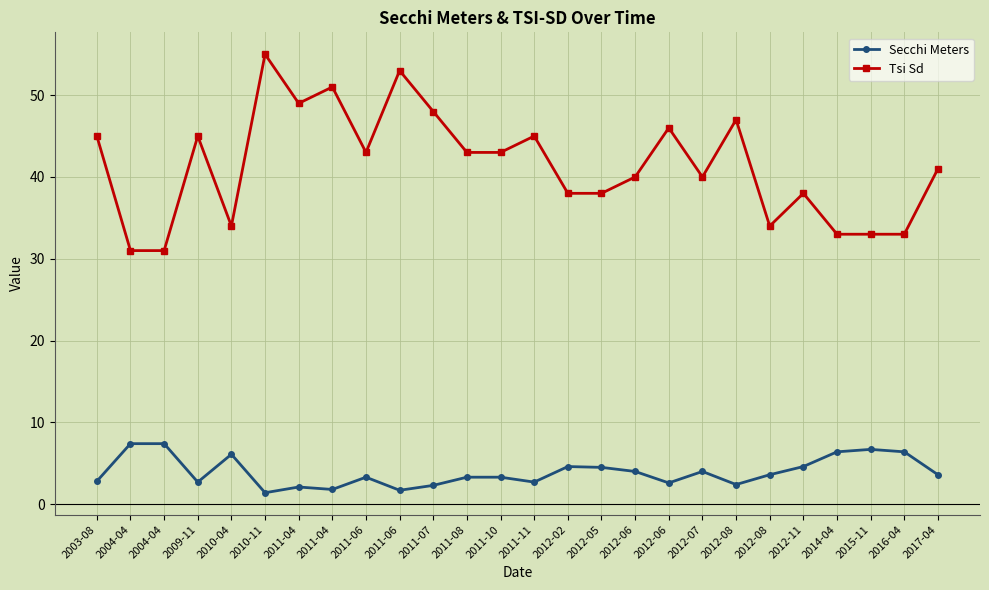

What is the difference between the Tsi Sd values at 2011-10 and 2011-11?

2.0